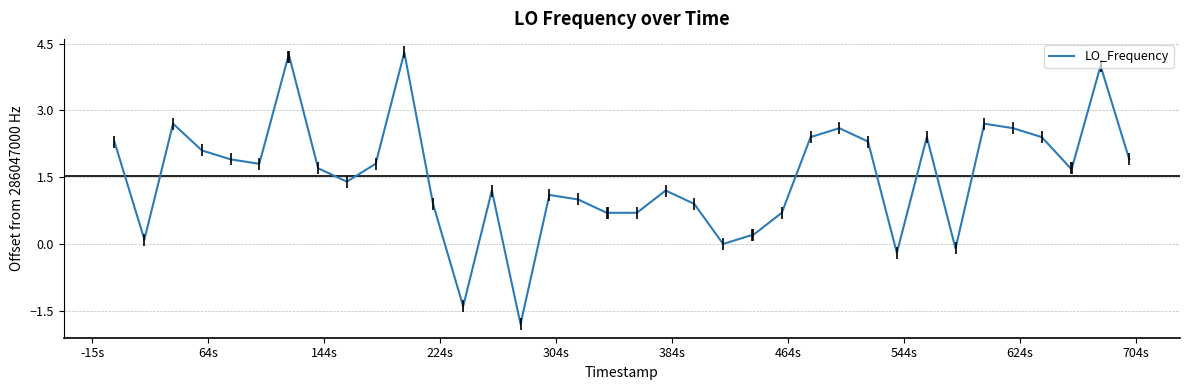

How many lines are shown in the chart?

1